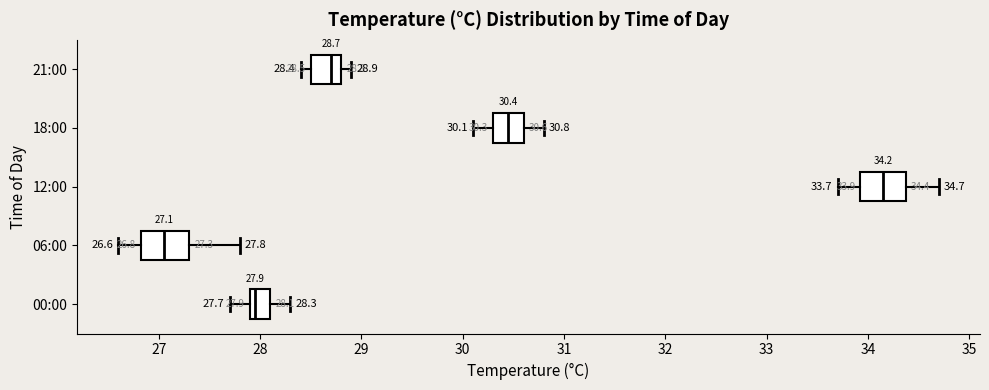

Which box has the furthest to the left median line?

06:00